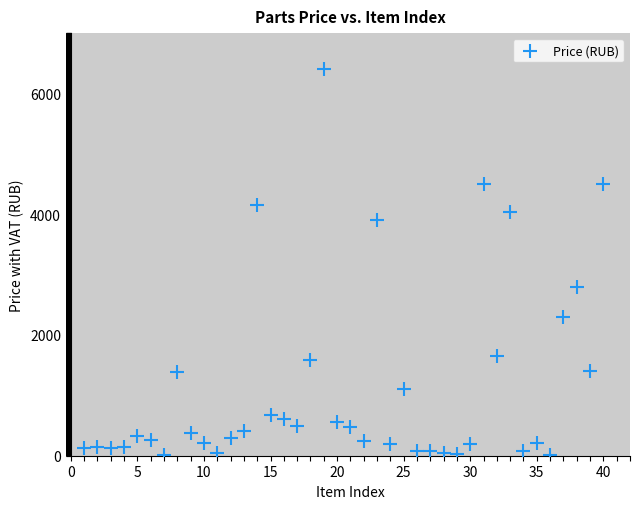

What is the range of X values (max minus min)?

39